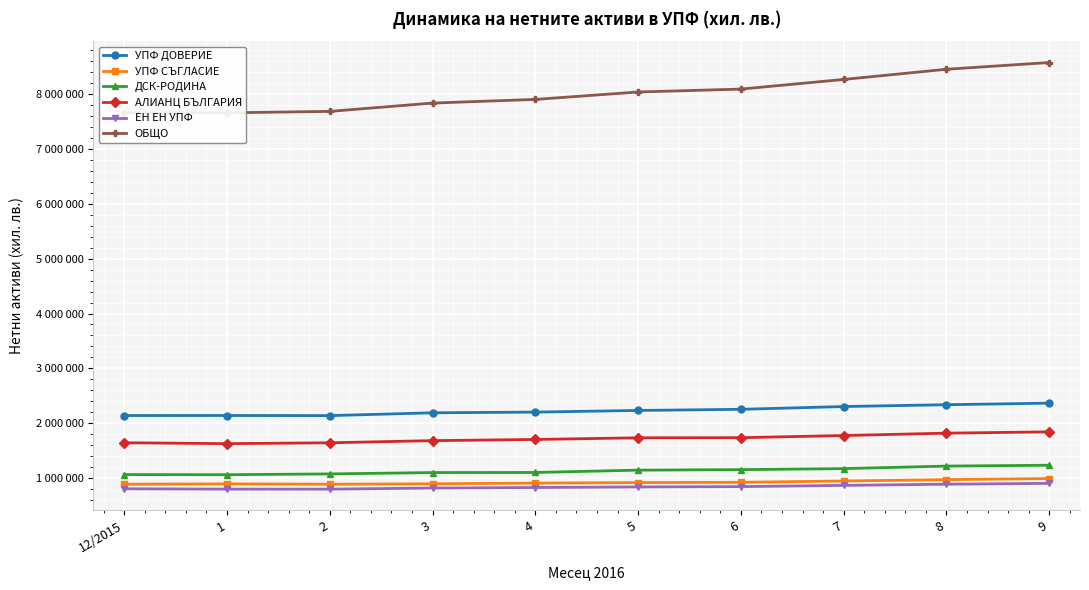

What is the total value across all series at 8?

15688760